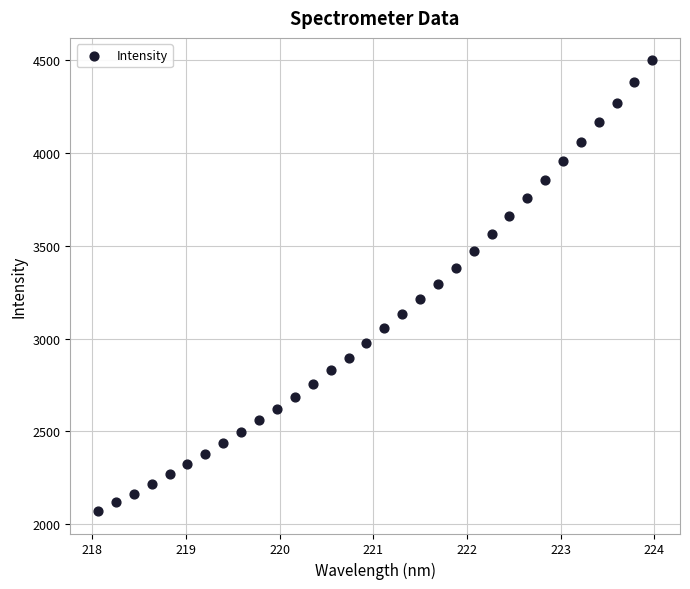

What is the range of Y values (max minus min)?

2425.6